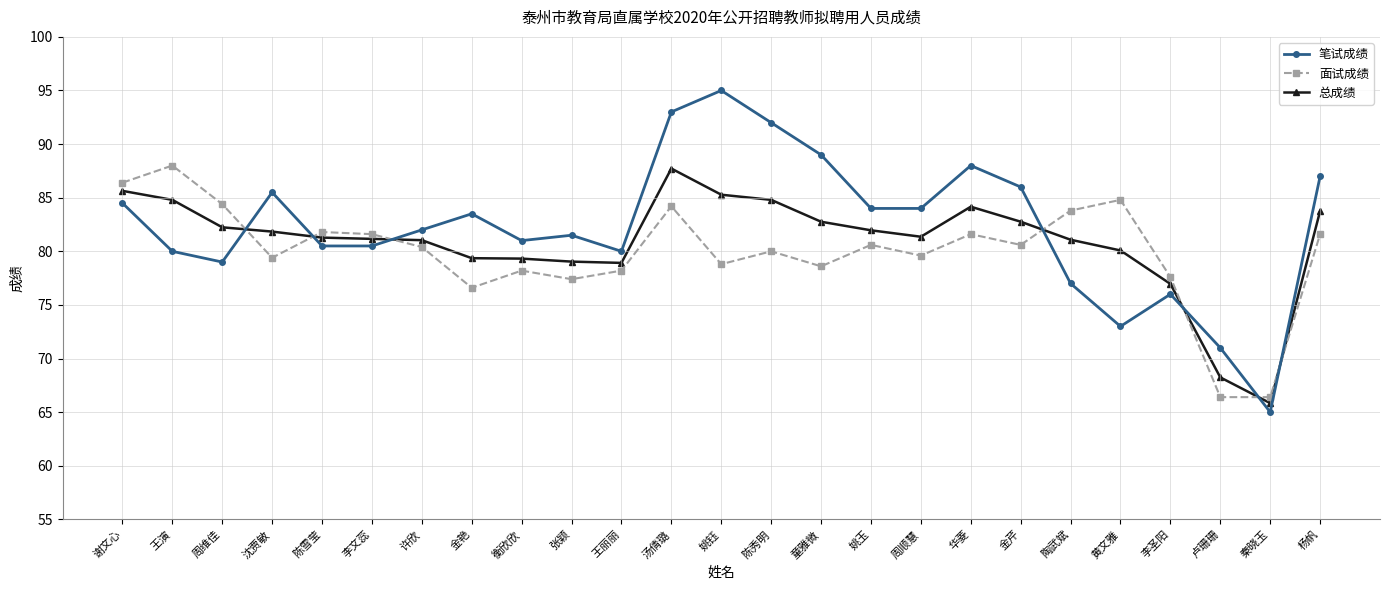

At which category does 面试成绩 reach its first local peak?

王演